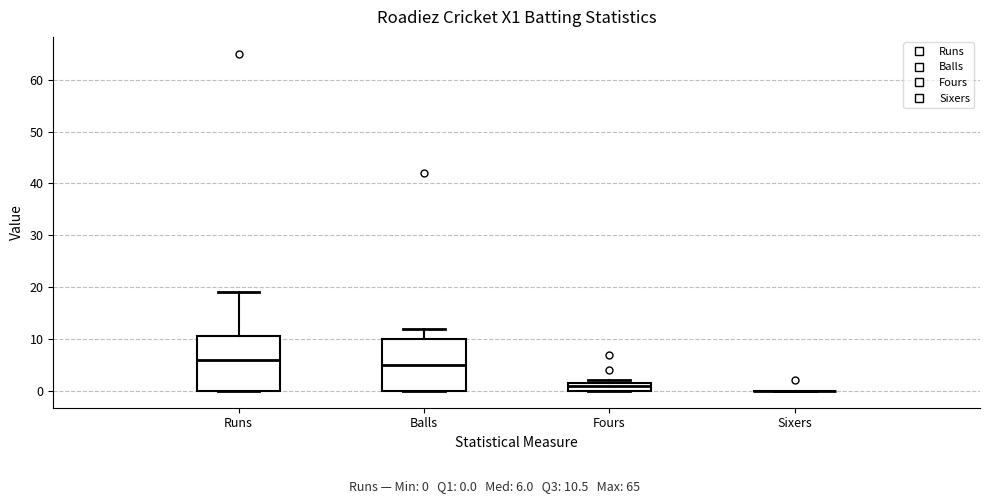

Reading left to right, transcribe this box plot: for each box, give where its median line is, the range the box spans, and where its two whiskers end, as read against the y-axis. The values are not printed on the chart, so give them approximately, as read against the axis.

Runs: median 6, box 0 to 11, whiskers 0 to 19
Balls: median 5, box 0 to 10, whiskers 0 to 12
Fours: median 1, box 0 to 2, whiskers 0 to 2 (just above the box's upper edge)
Sixers: box collapsed to a line at 0, whiskers 0 to 0